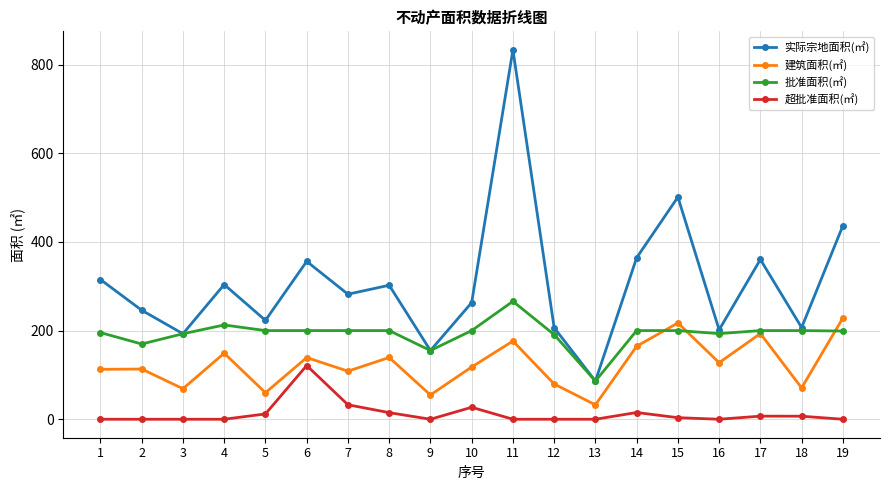

Rank the series by their average value, from lowest to highest.

超批准面积(㎡), 建筑面积(㎡), 批准面积(㎡), 实际宗地面积(㎡)